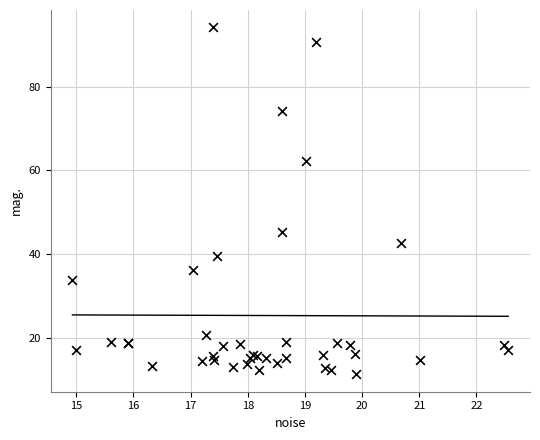

What Y value in the scatter plot is closest to 52?

45.3